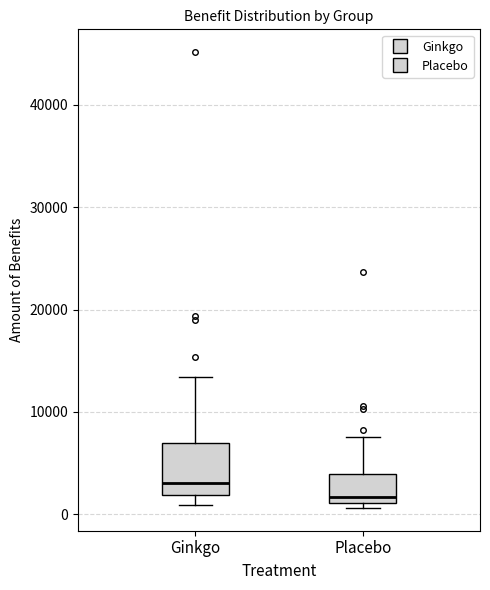

Which box has the highest median line?

Ginkgo